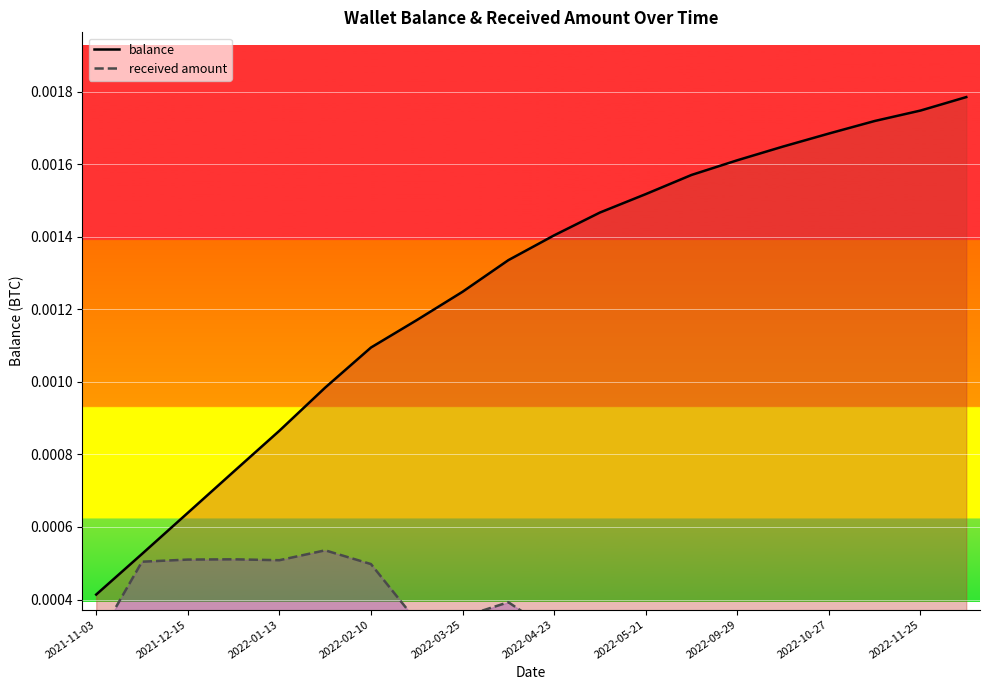

True or false: received amount and balance intersect in this chart.

False